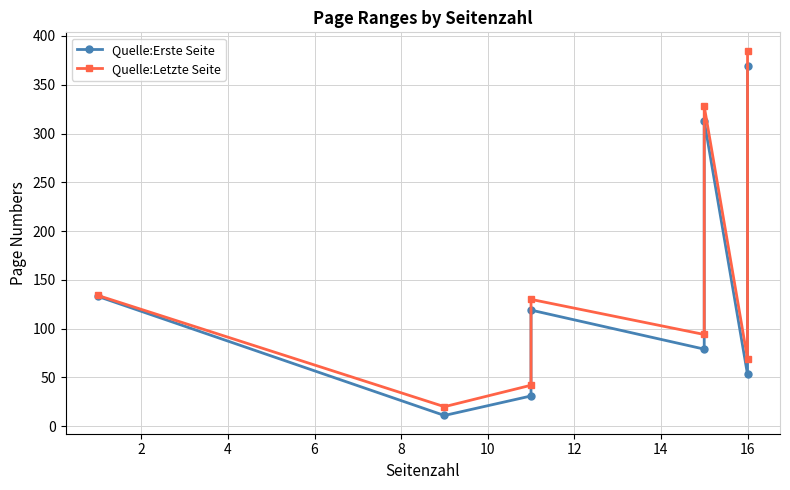

What are all the series names shown in the legend?

Quelle:Erste Seite, Quelle:Letzte Seite